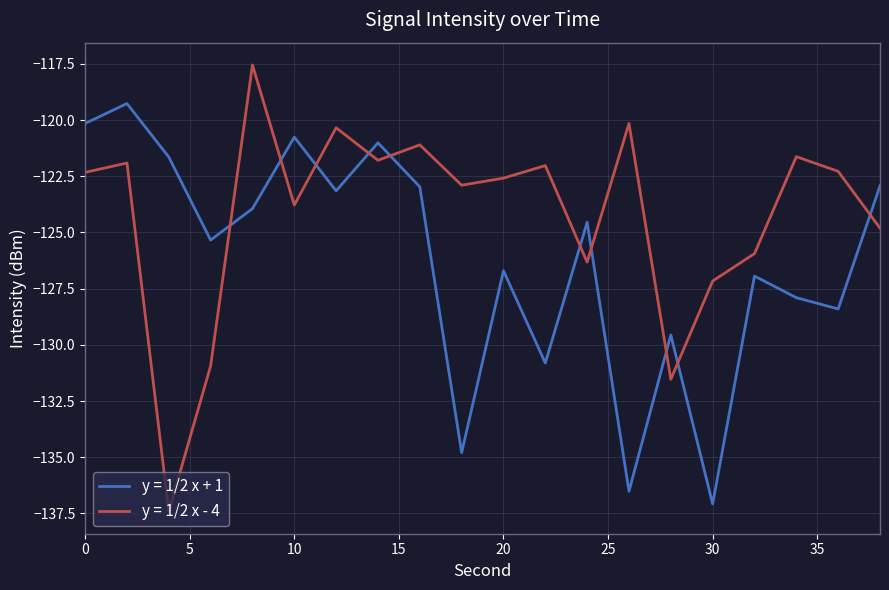

List the series in order of their overall mean, lowest first.

y = 1/2 x + 1, y = 1/2 x - 4